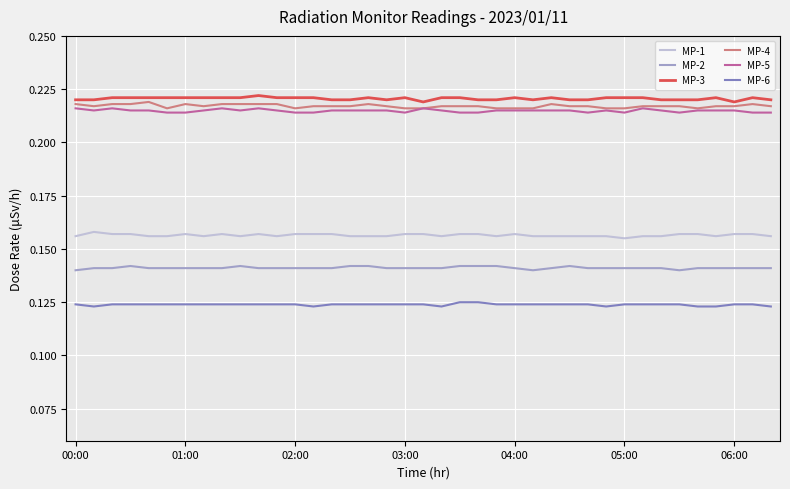

How many lines are shown in the chart?

6